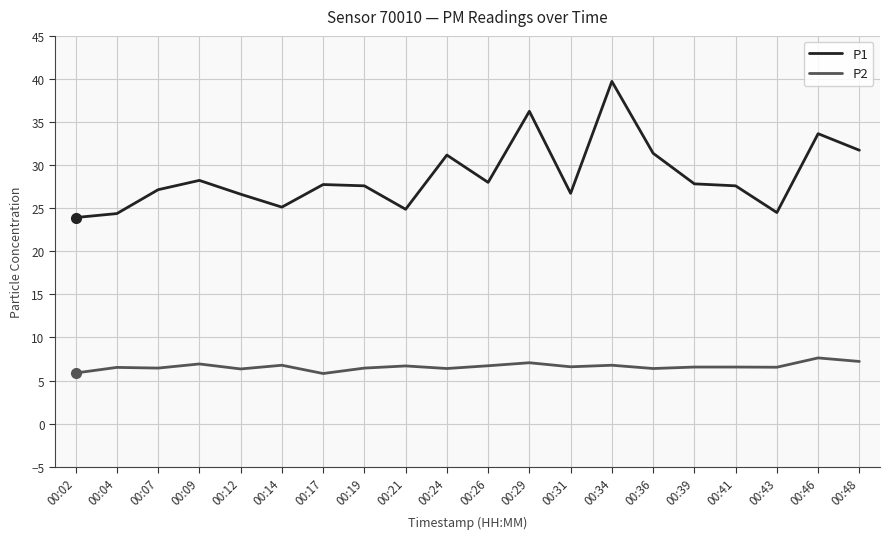

What is the difference between the second highest and minimum values in the P1 series?

12.3